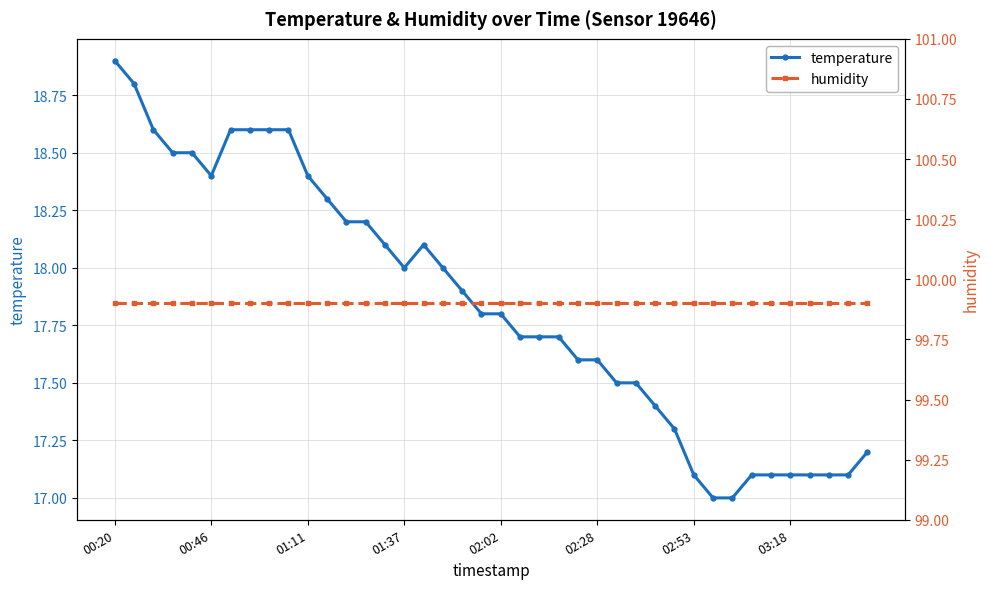

What is the value of the humidity point at the 4th from the left?

99.9